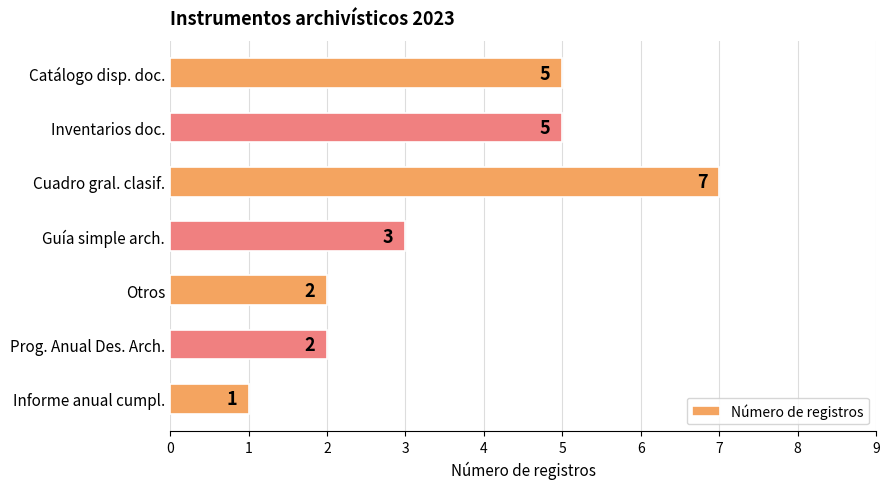

How many series are shown in this chart?

1